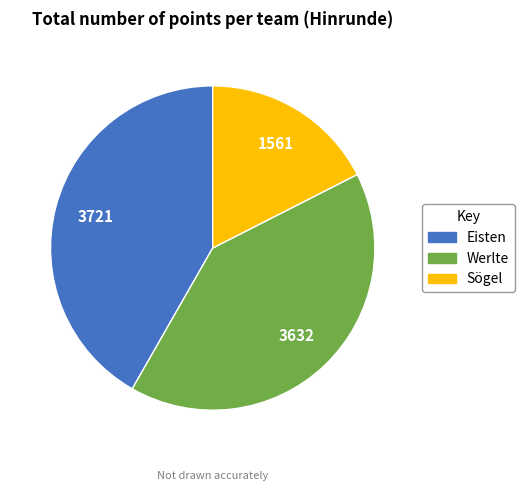

Approximately how many times larger is the value at Eisten compared to Werlte?

1.0